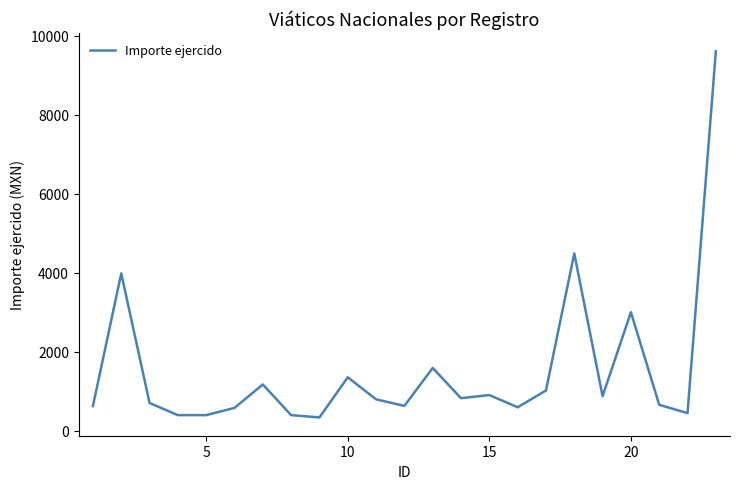

True or false: there are more than 1 points higher than both neighbors.

True